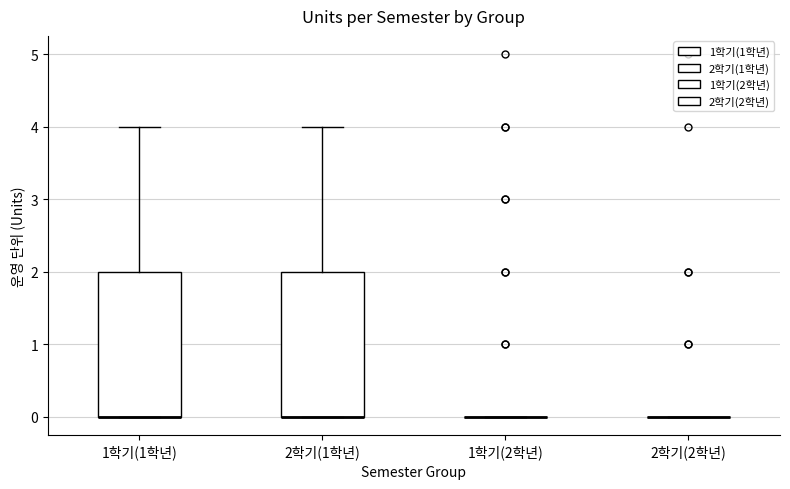

Reading left to right, transcribe this box plot: for each box, give where its median line is, the range the box spans, and where its two whiskers end, as read against the y-axis. The values are not printed on the chart, so give them approximately, as read against the axis.

1학기(1학년): median 0 (drawn on the box's lower edge), box 0 to 2, whiskers 0 to 4
2학기(1학년): median 0 (drawn on the box's lower edge), box 0 to 2, whiskers 0 to 4
1학기(2학년): box collapsed to a line at 0, whiskers 0 to 0
2학기(2학년): box collapsed to a line at 0, whiskers 0 to 0